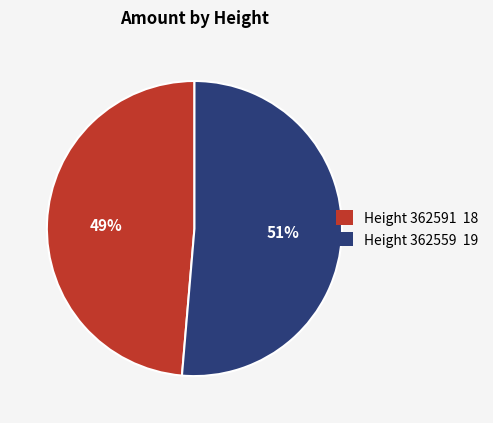

Is there any slice that represents more than half of the pie?

Yes